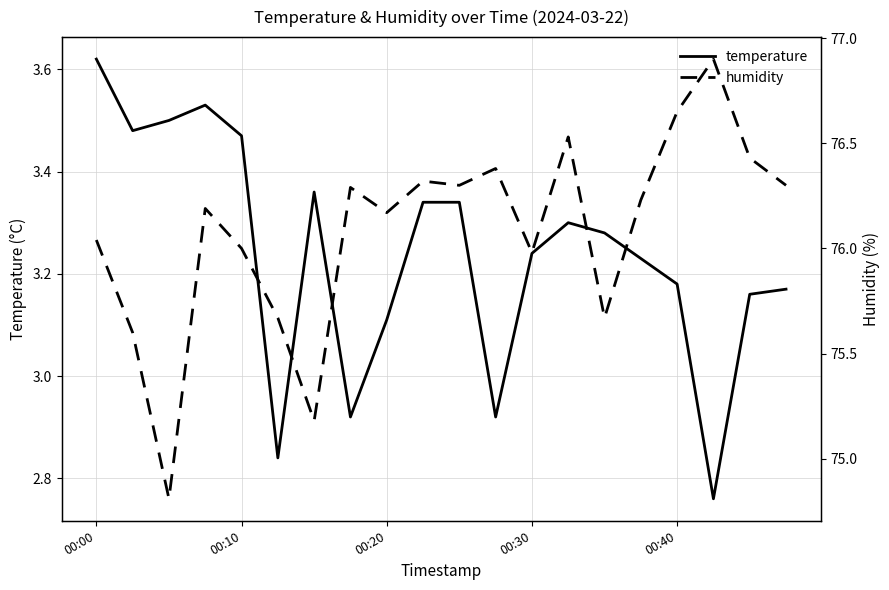

True or false: humidity has a value of 111.6 at 00:40.

False